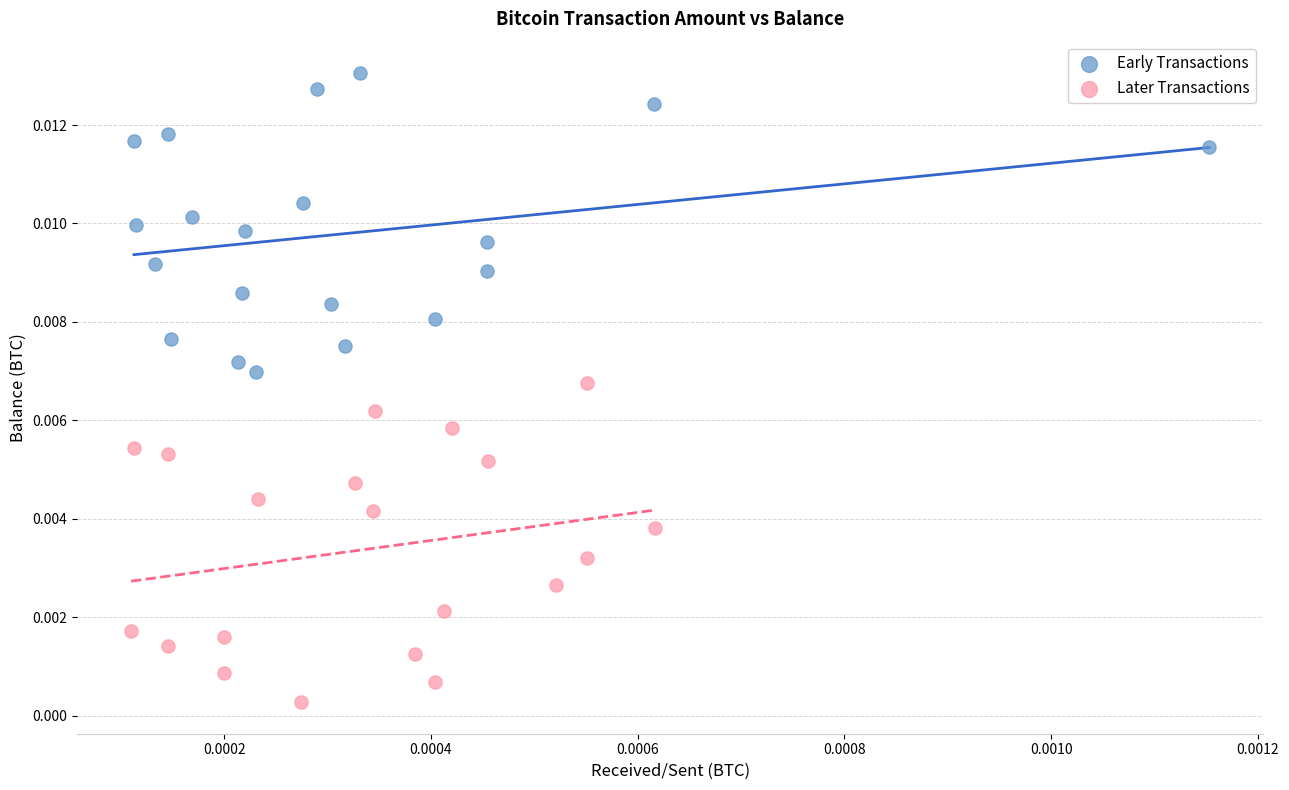

Which series reaches the maximum Y coordinate?

Early Transactions